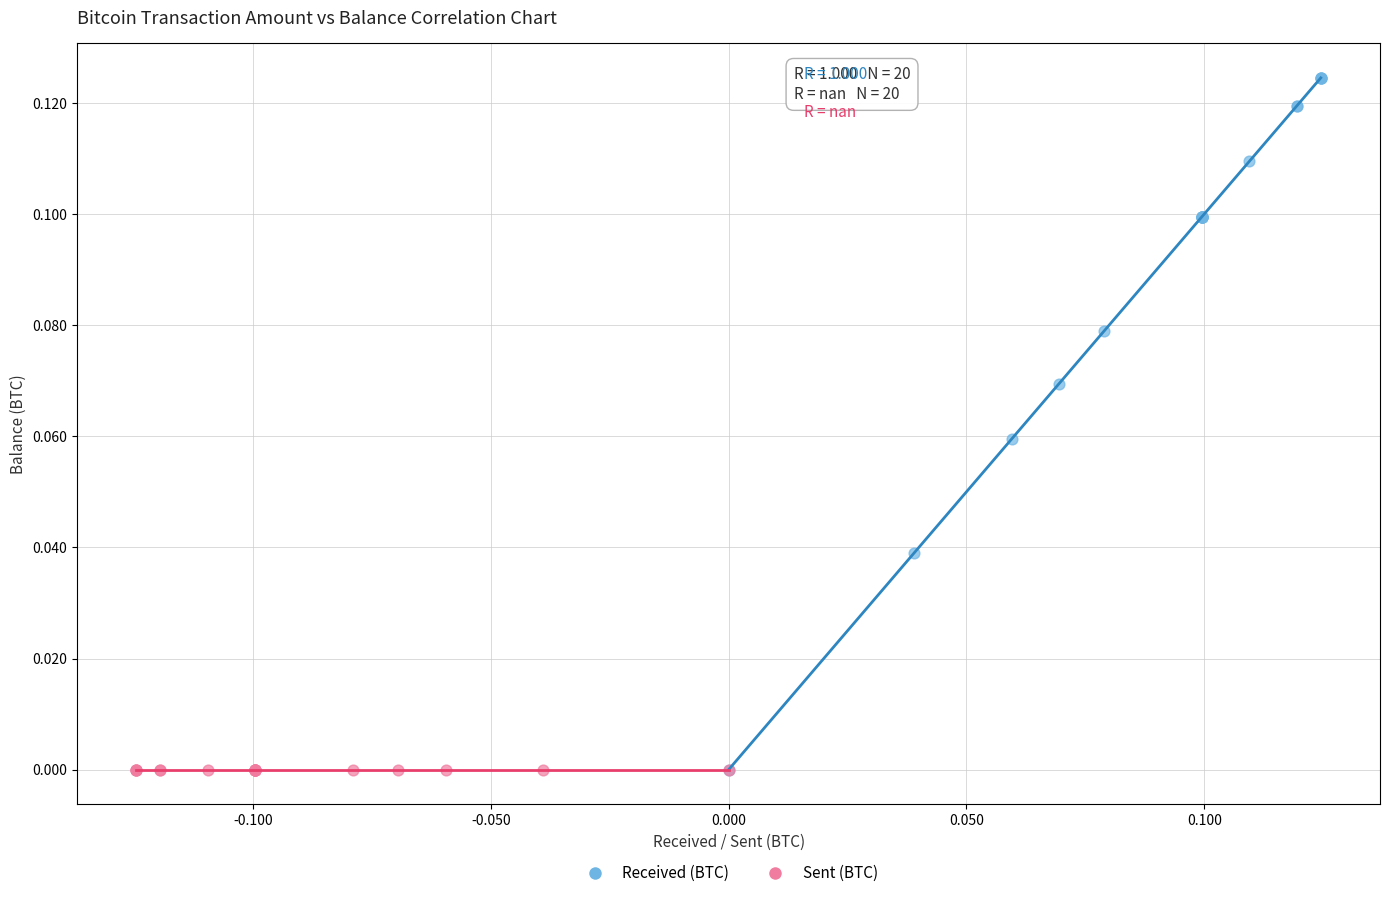

Which series reaches the maximum Y coordinate?

Received (BTC)